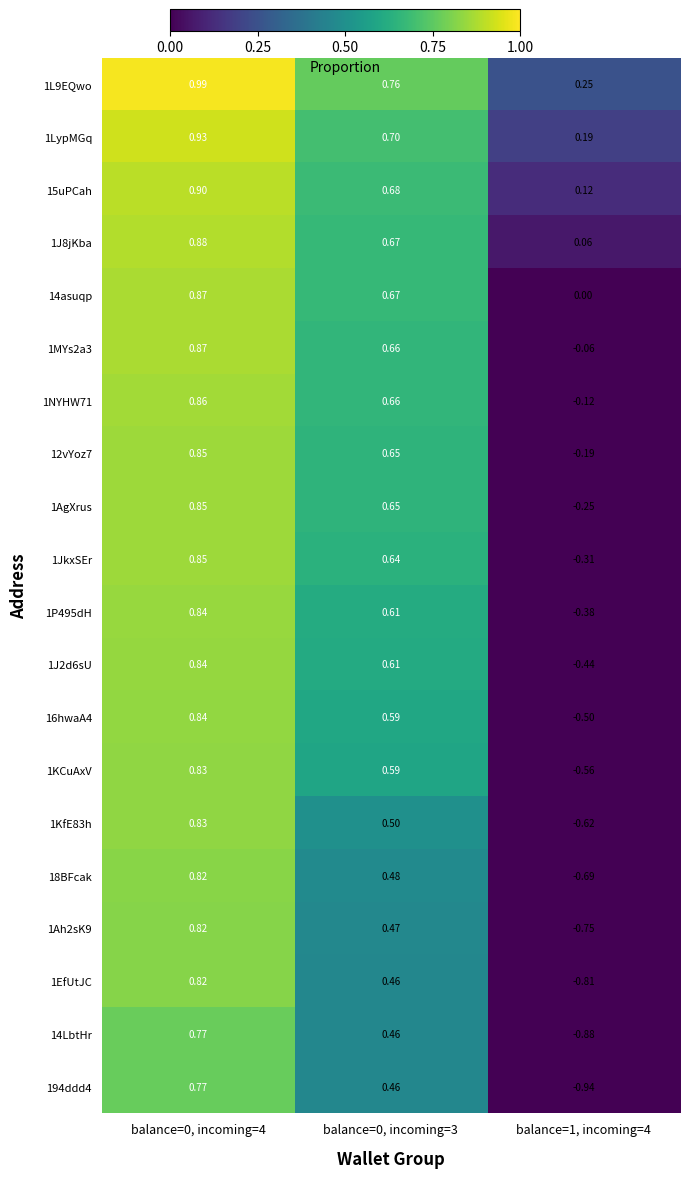

List the series in order of their peak value, highest first.

1L9EQwo, 1LypMGq, 15uPCah, 1J8jKba, 14asuqp, 1MYs2a3, 1NYHW71, 12vYoz7, 1AgXrus, 1JkxSEr, 1P495dH, 1J2d6sU, 16hwaA4, 1KCuAxV, 1KfE83h, 18BFcak, 1Ah2sK9, 1EfUtJC, 14LbtHr, 194ddd4